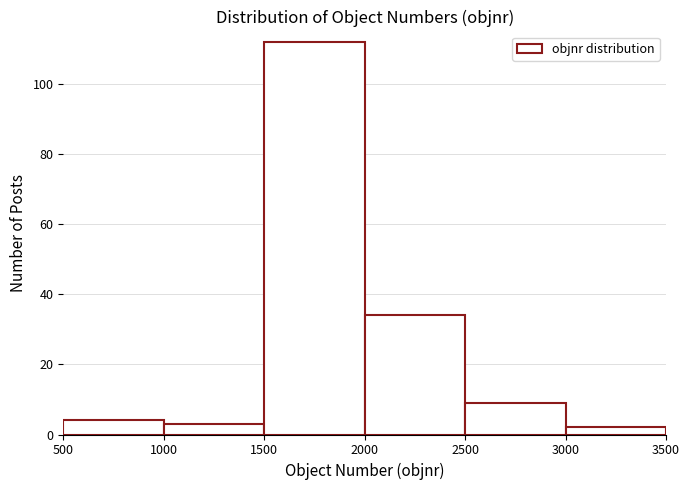

Over which range of the x-axis is the bar tallest?

1500 to 2000